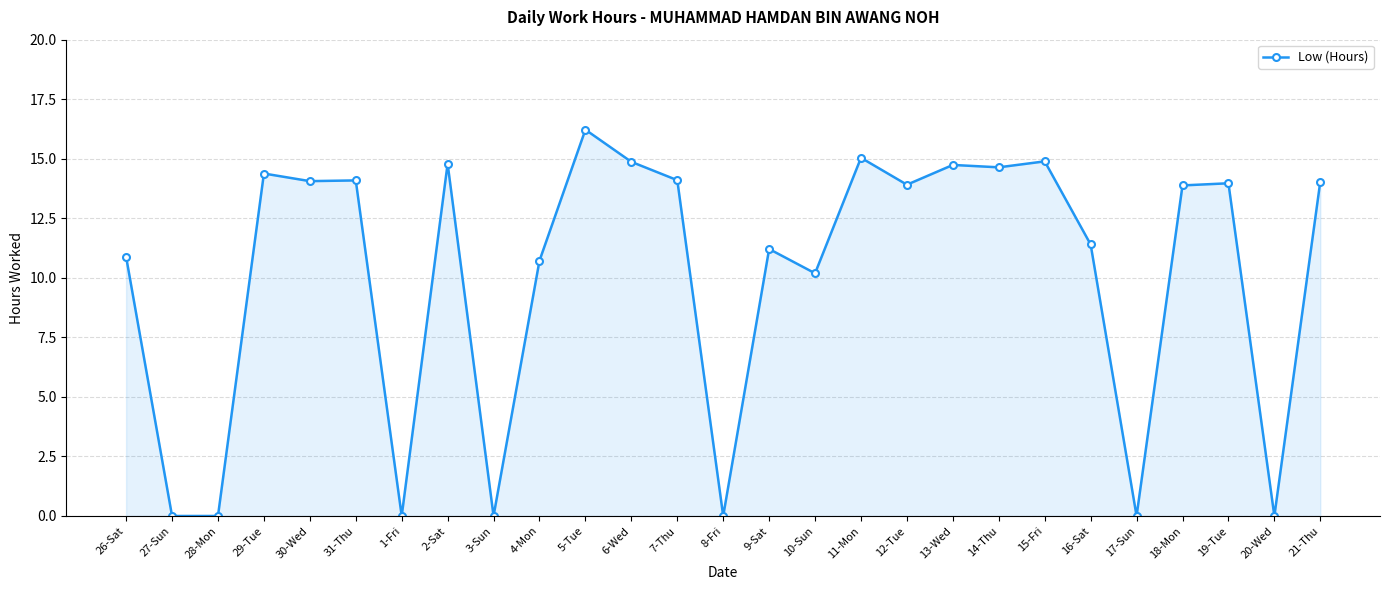

What is the label of the 26th point from the right?

27-Sun